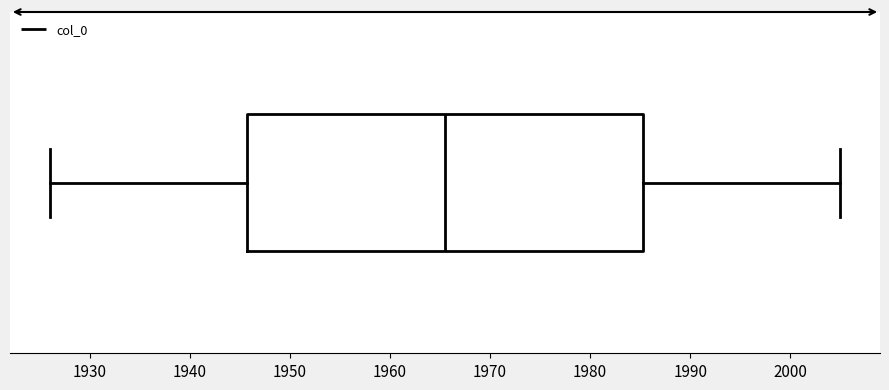

Read this box plot against the x-axis: the position of the median line, the range covered by the box, and the ends of both whiskers. The values are not printed on the chart, so give them approximately, as read against the axis.

median 1966, box 1946 to 1985, whiskers 1926 to 2005